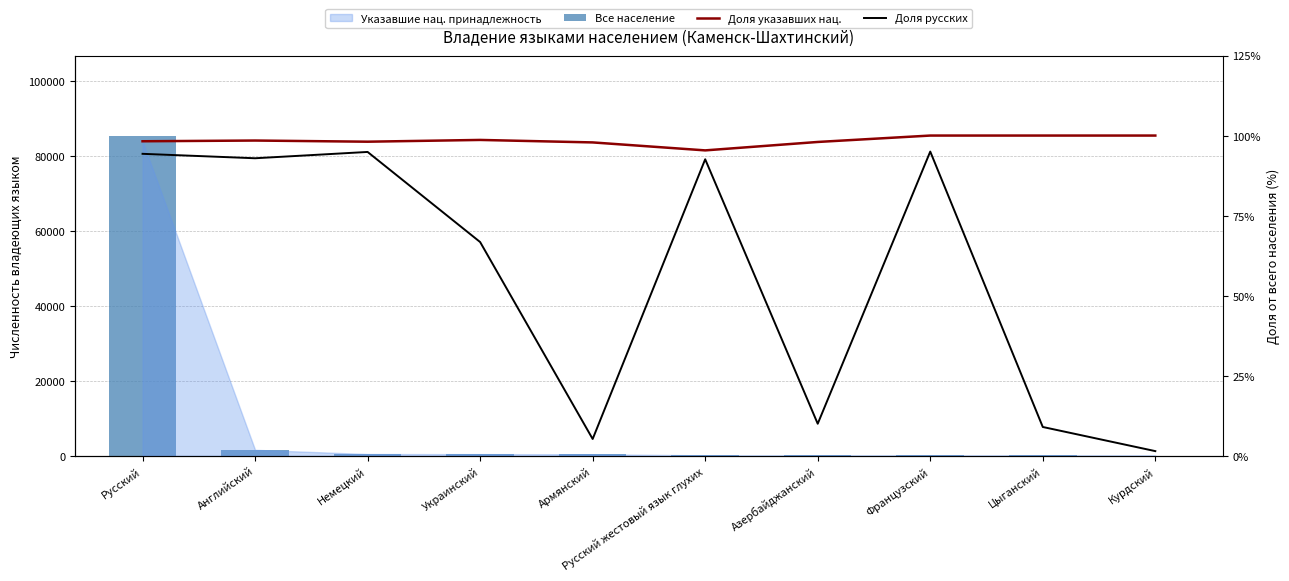

Reading right to left, what are all the values shown in this chart?

Все население: 69.0	89.0	100.0	100.0	108.0	420.0	439.0	469.0	1608.0	85455.0
Доля указавших нац.: 100.0	100.0	100.0	98.0	95.4	97.9	98.6	98.1	98.4	98.2
Доля русских: 1.4	9.0	95.0	10.0	92.6	5.2	66.7	94.9	92.9	94.3